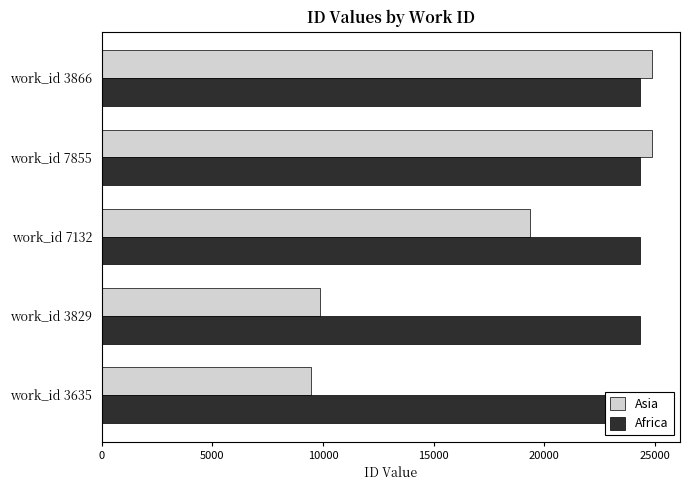

What is the minimum value for Africa?

23703